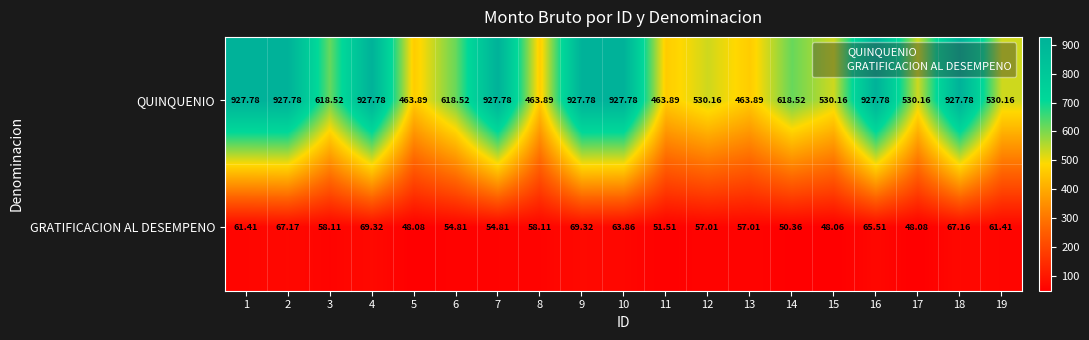

At how many categories does at least one series exceed 206?

19